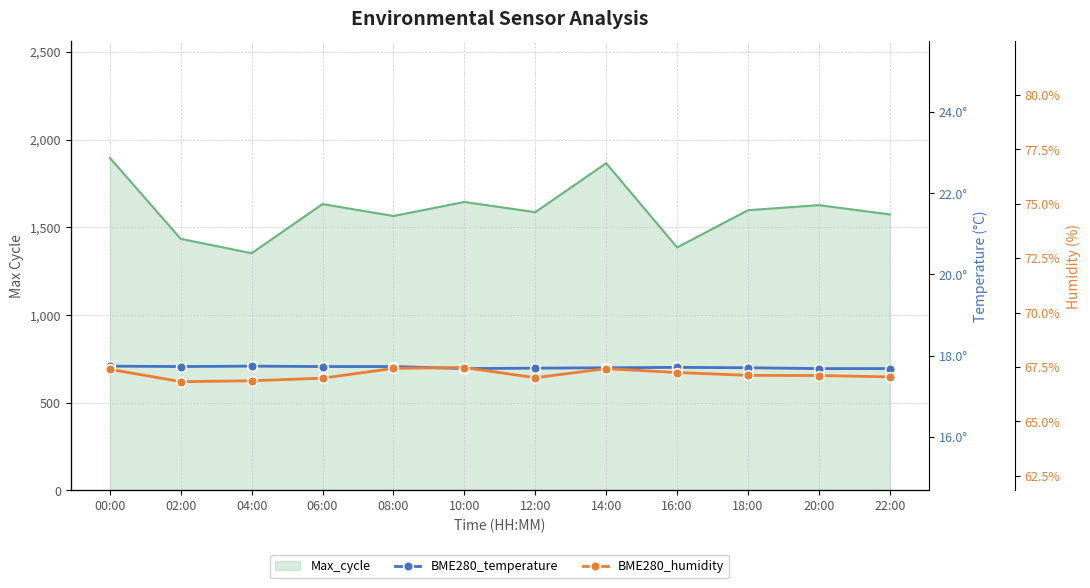

How many BME280_temperature values are between 17 and 18?

12